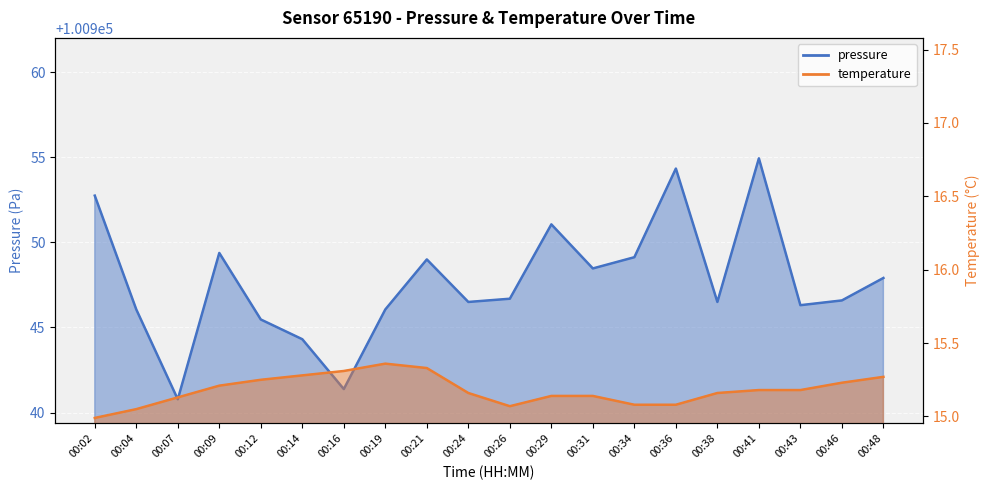

At 00:46, list the series in order from smallest to largest.

temperature, pressure